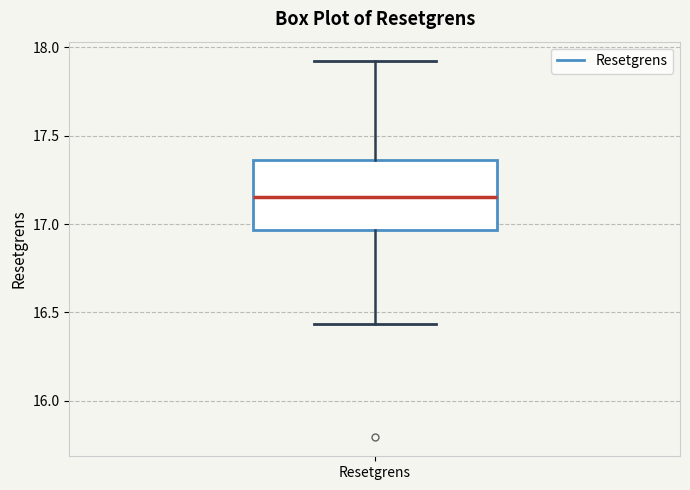

Transcribe this box plot: give where the median line is, the range the box spans, and where the two whiskers end, as read against the y-axis. The values are not printed on the chart, so give them approximately, as read against the axis.

median 17.15, box 16.95 to 17.35, whiskers 16.45 to 17.95